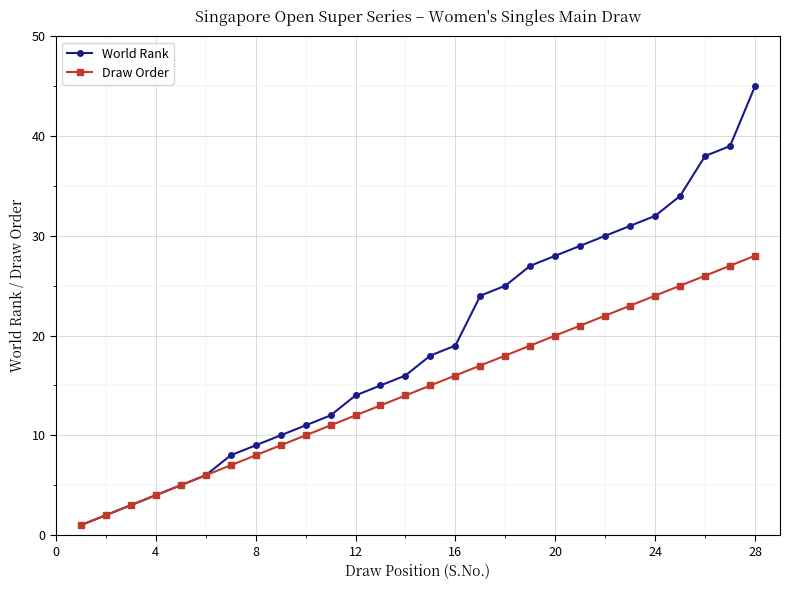

What is the highest value of the Draw Order series?

28